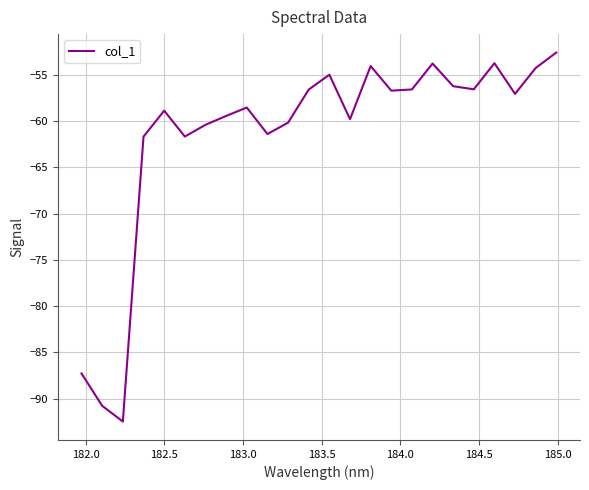

What is the greatest value displayed?

-52.6